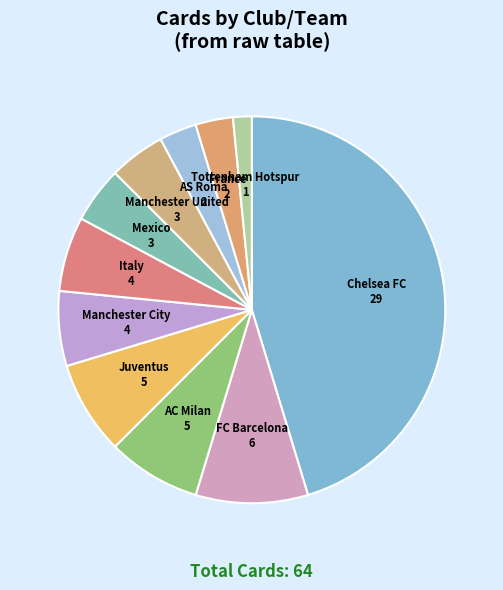

Combined, do Italy and FC Barcelona account for over 50%?

No